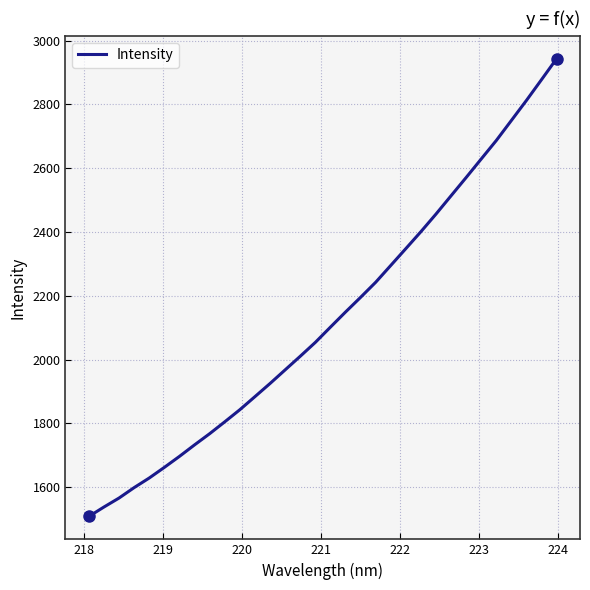

What is the greatest value displayed?

2943.4